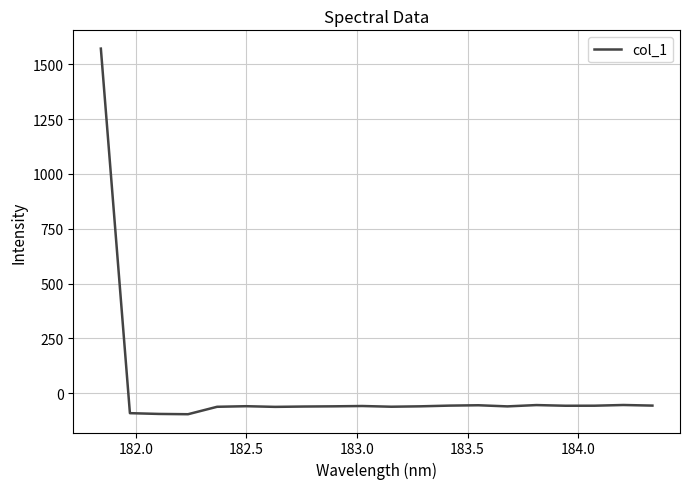

What is the difference between the maximum and minimum values?

1666.9